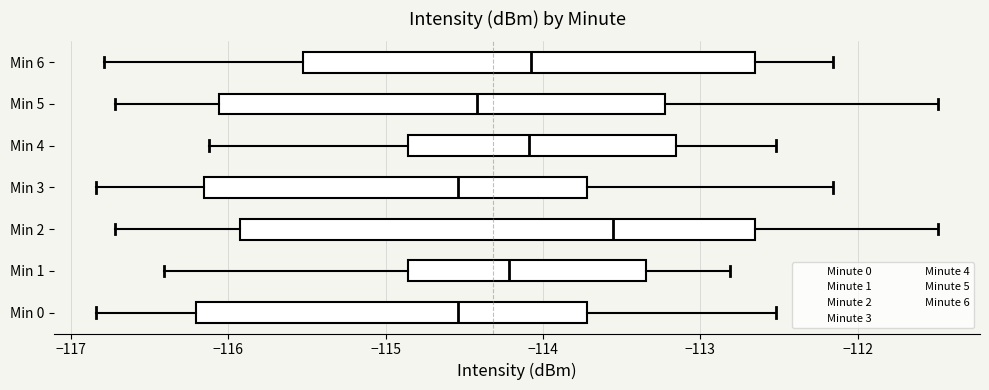

Reading bottom to top, transcribe this box plot: for each box, give where its median line is, the range the box spans, and where its two whiskers end, as read against the x-axis. The values are not printed on the chart, so give them approximately, as read against the axis.

Min 0: median -114.5, box -116.2 to -113.7, whiskers -116.8 to -112.5
Min 1: median -114.2, box -114.9 to -113.3, whiskers -116.4 to -112.8
Min 2: median -113.6, box -115.9 to -112.7, whiskers -116.7 to -111.5
Min 3: median -114.5, box -116.2 to -113.7, whiskers -116.8 to -112.2
Min 4: median -114.1, box -114.9 to -113.2, whiskers -116.1 to -112.5
Min 5: median -114.4, box -116.1 to -113.2, whiskers -116.7 to -111.5
Min 6: median -114.1, box -115.5 to -112.7, whiskers -116.8 to -112.2